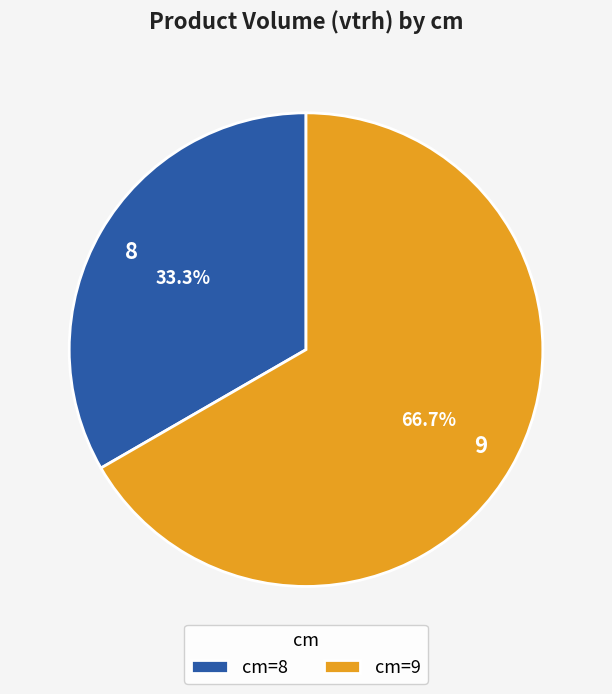

Is there a majority slice in this chart?

Yes